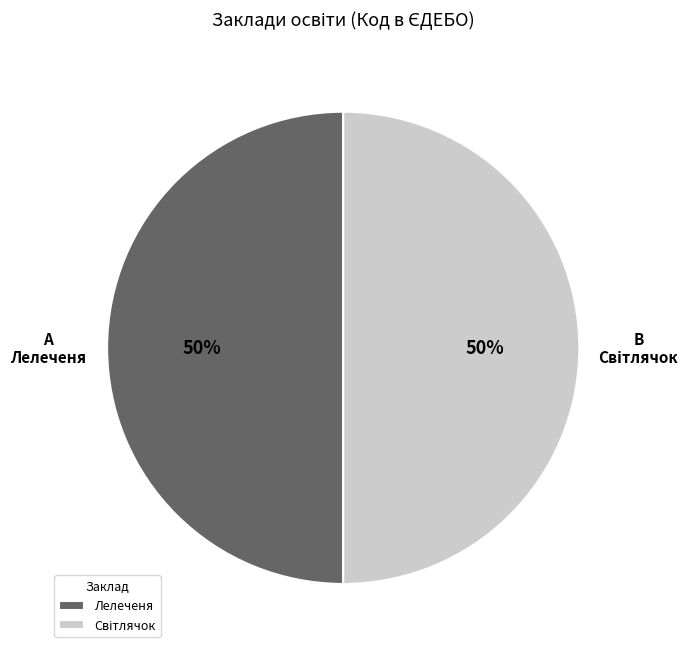

To the nearest percent, what portion does Лелеченя represent?

50%